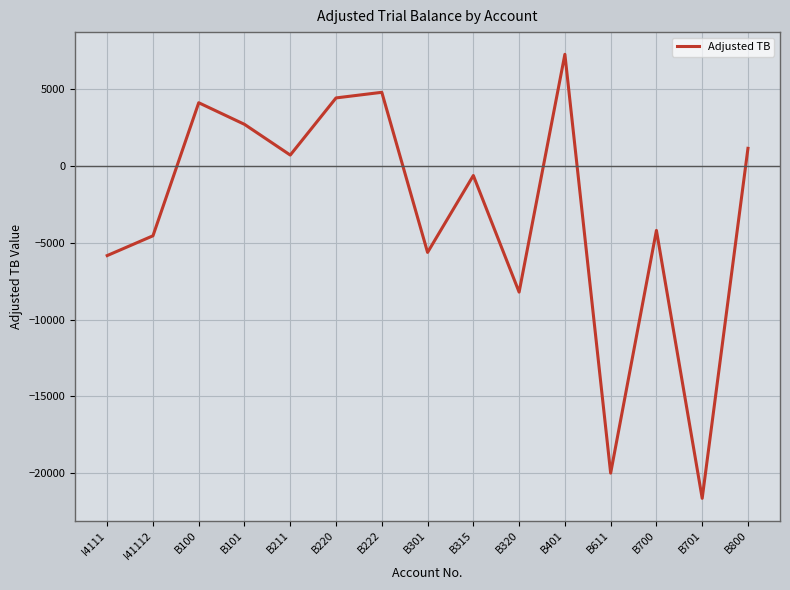

What is the minimum value shown in the chart?

-21636.5